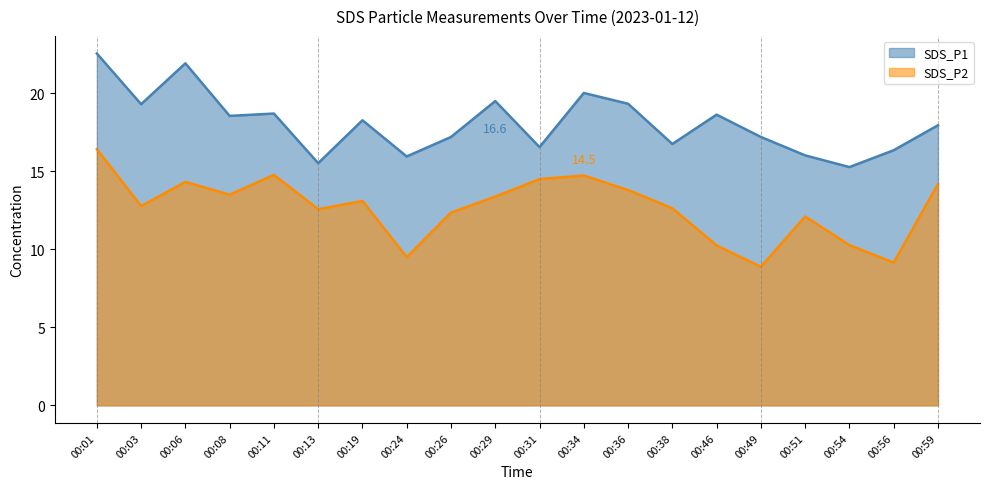

Reading right to left, transcribe all the data shown in this chart.

SDS_P1: 00:59=17.9	00:56=16.4	00:54=15.3	00:51=16.0	00:49=17.2	00:46=18.6	00:38=16.8	00:36=19.3	00:34=20.0	00:31=16.6	00:29=19.5	00:26=17.2	00:24=15.9	00:19=18.3	00:13=15.5	00:11=18.7	00:08=18.6	00:06=21.9	00:03=19.3	00:01=22.6
SDS_P2: 00:59=14.2	00:56=9.2	00:54=10.3	00:51=12.1	00:49=8.9	00:46=10.2	00:38=12.6	00:36=13.8	00:34=14.7	00:31=14.5	00:29=13.4	00:26=12.3	00:24=9.5	00:19=13.1	00:13=12.6	00:11=14.8	00:08=13.5	00:06=14.3	00:03=12.8	00:01=16.4